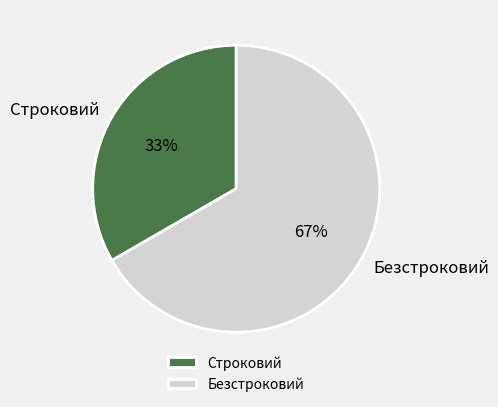

Do Безстроковий and Строковий together represent more than half of the pie?

Yes